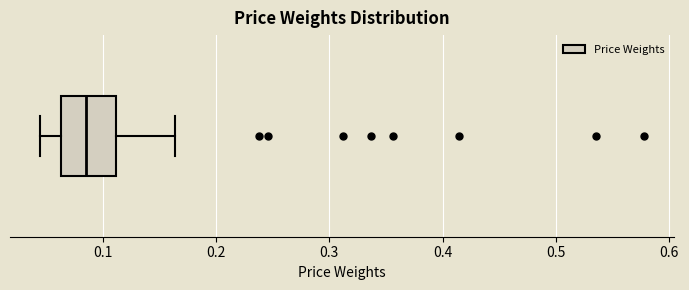

Where is the left edge of the box on the x-axis? The values are not printed on the chart, so give them approximately, as read against the axis.

0.06